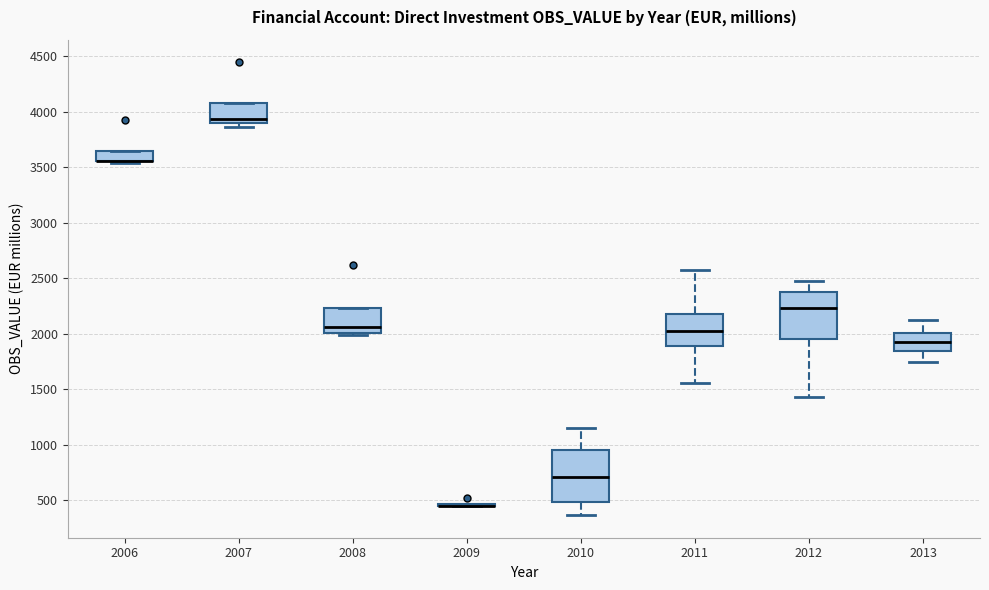

Reading left to right, read every box against the y-axis: the position of its median line, the range the box covers, and the ends of its whiskers. The values are not printed on the chart, so give them approximately, as read against the axis.

2006: median 3550 (drawn on the box's lower edge), box 3550 to 3650, whiskers 3550 to 3650
2007: median 3950, box 3900 to 4100, whiskers 3850 to 4100
2008: median 2050, box 2000 to 2250, whiskers 2000 (just below the box's lower edge) to 2250
2009: box collapsed to a line at 450, whiskers 450 to 450
2010: median 700, box 500 to 950, whiskers 350 to 1150
2011: median 2050, box 1900 to 2200, whiskers 1550 to 2550
2012: median 2250, box 1950 to 2400, whiskers 1450 to 2450
2013: median 1950, box 1850 to 2000, whiskers 1750 to 2150